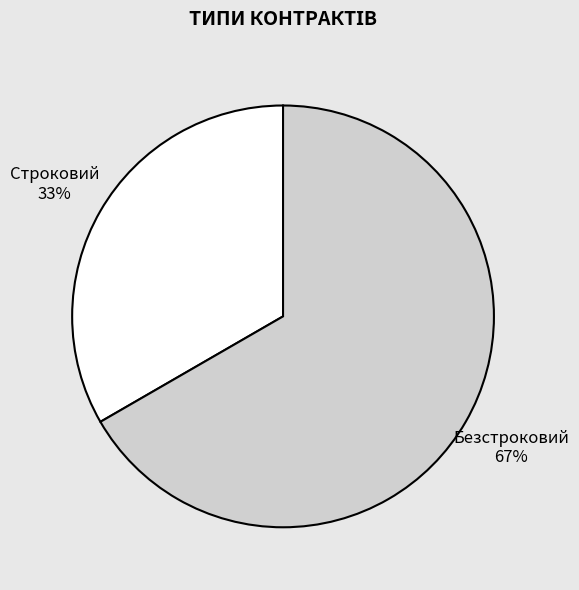

Is it true that Строковий is 33% of the pie?

True